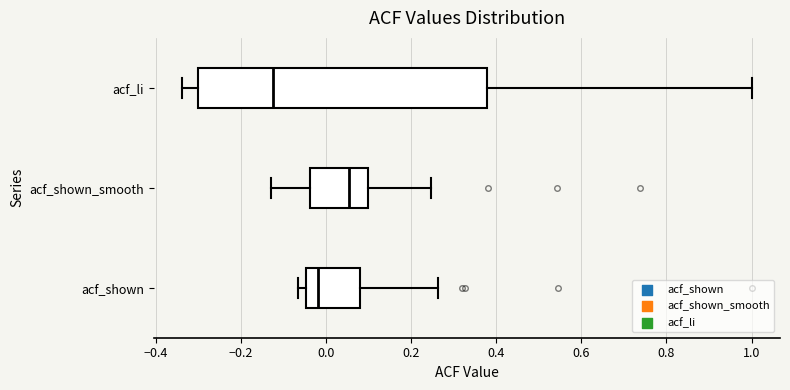

Which box has the furthest to the left median line?

acf_li